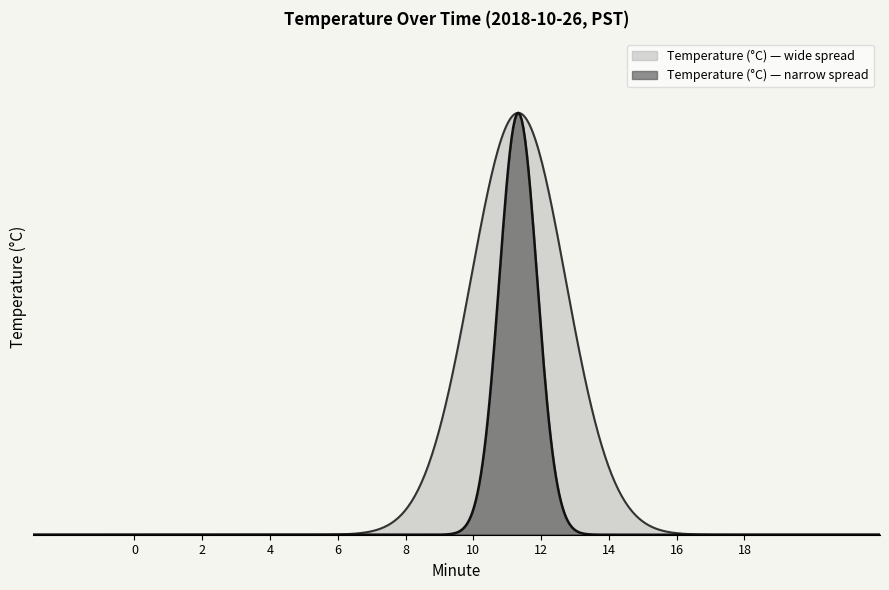

What is the change in value from 2 to 18?

-0.2